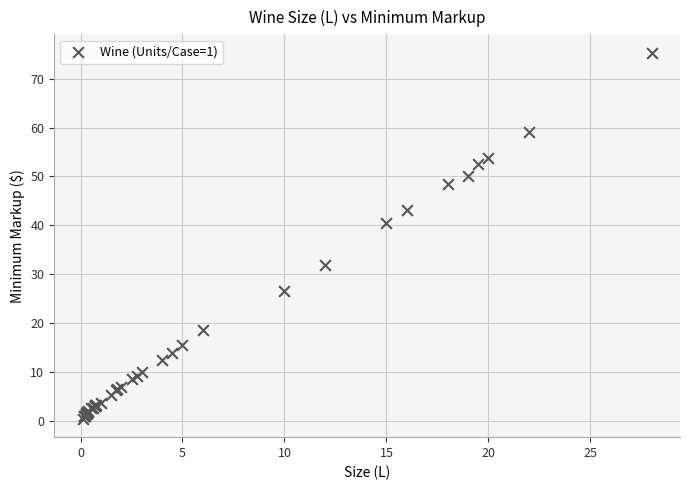

What Y value in the scatter plot is closest to 37?

40.4